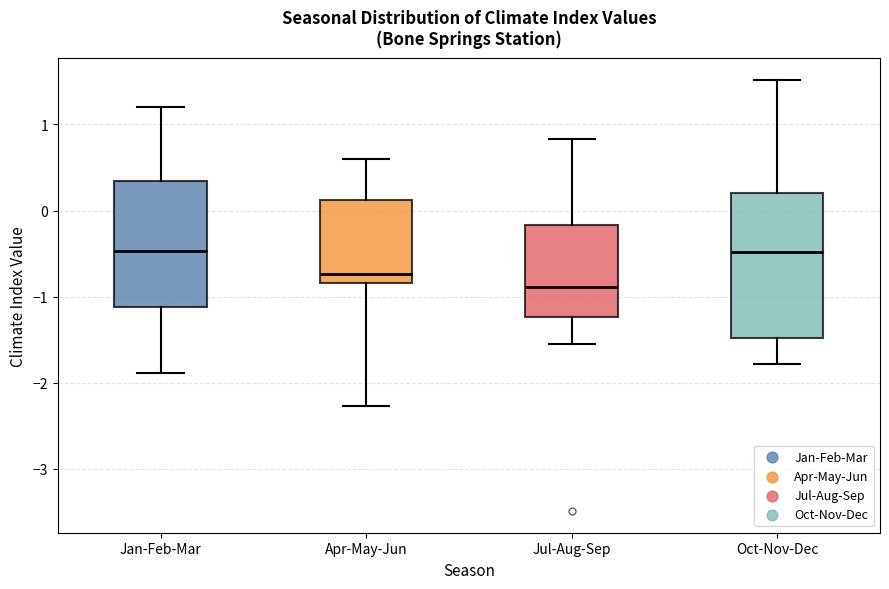

Where is the upper edge of the box for Oct-Nov-Dec on the y-axis? The values are not printed on the chart, so give them approximately, as read against the axis.

0.2